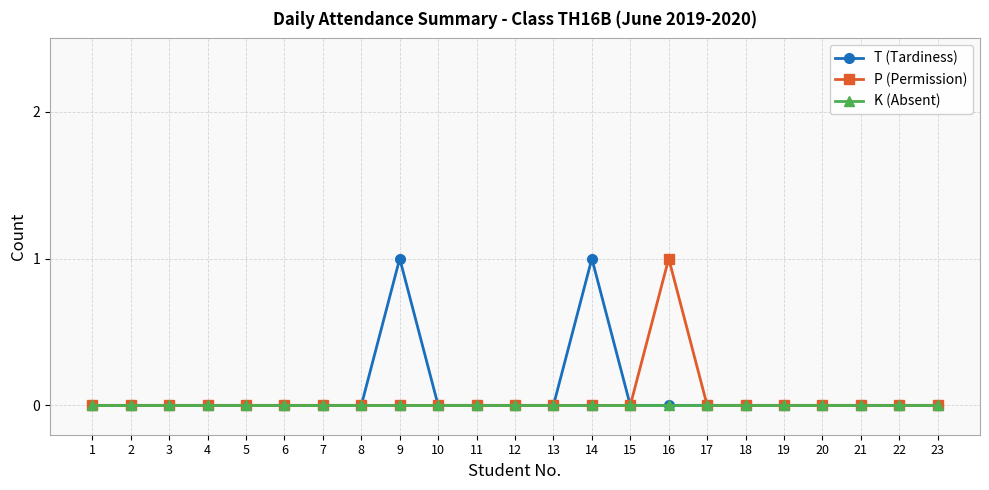

Is the value of P (Permission) at 12 greater than the value of T (Tardiness) at 9?

No